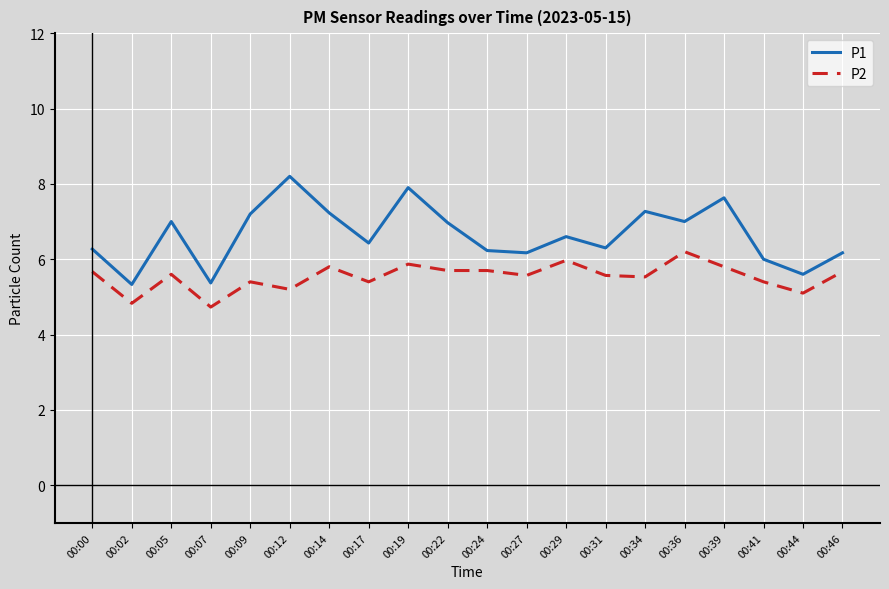

At which category is the sum across all series the highest?

00:19